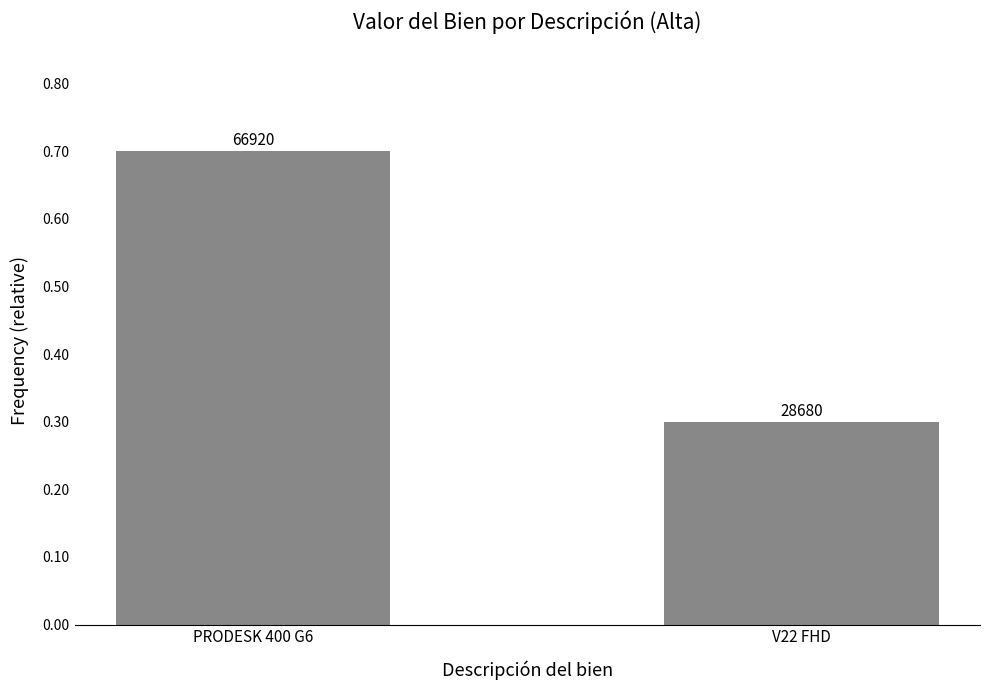

What is the change in value from PRODESK 400 G6 to V22 FHD?

-0.4